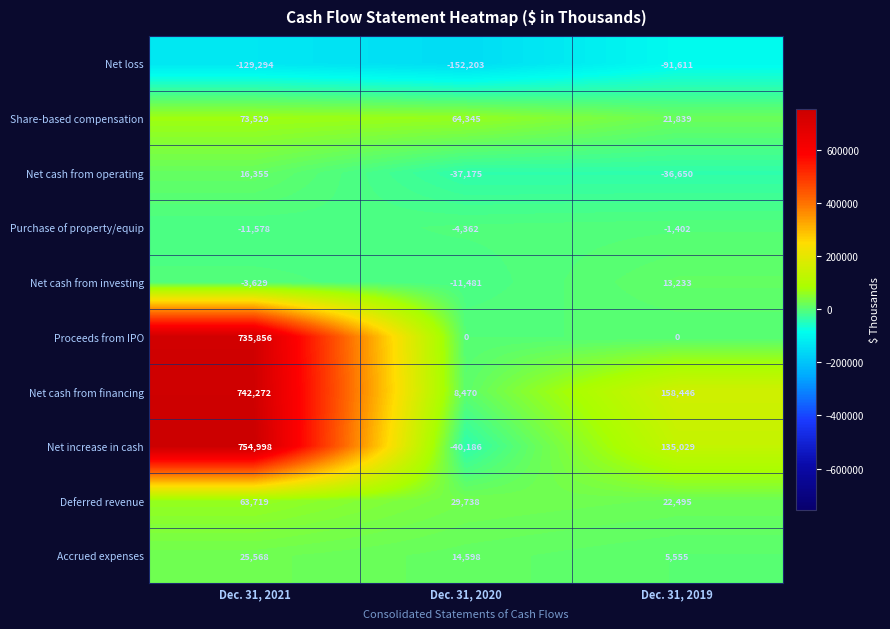

The value of Net loss at Dec. 31, 2020 is -152203. True or false?

True